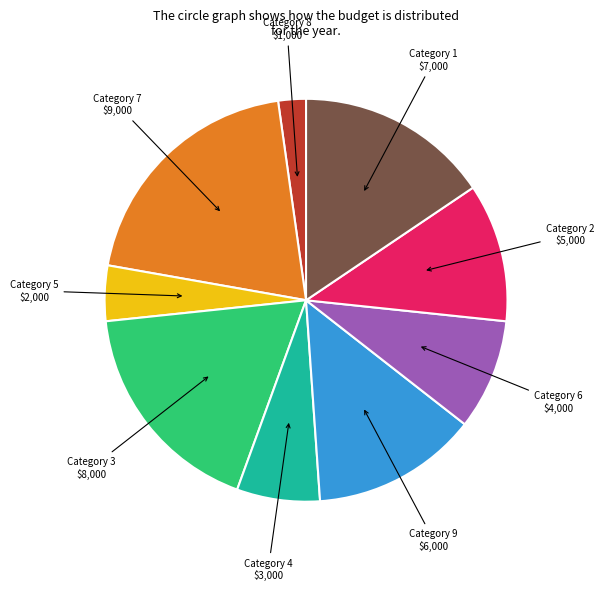

Approximately how many times larger is the value at Category 3 compared to Category 1?

1.1